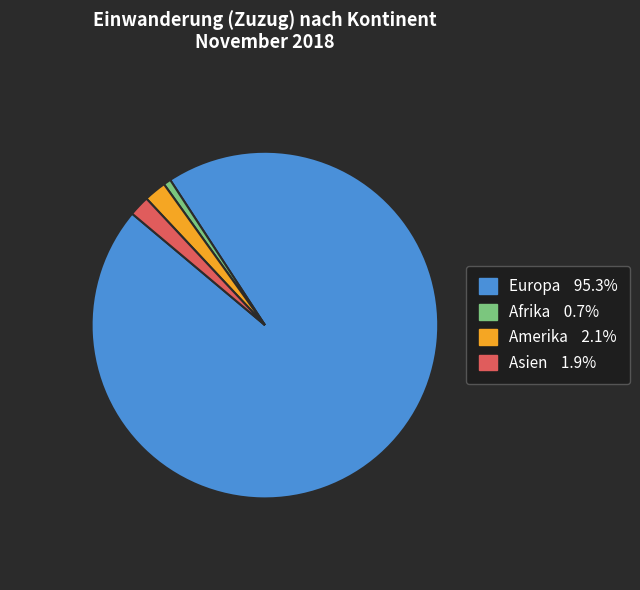

Does any single category account for the majority?

Yes